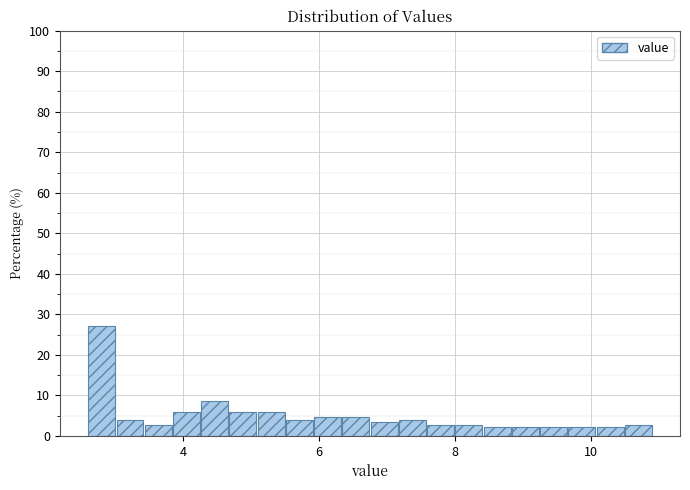

Around what value on the x-axis is the tallest bar? Give the approximate position of its centre, as read against the axis.

2.8